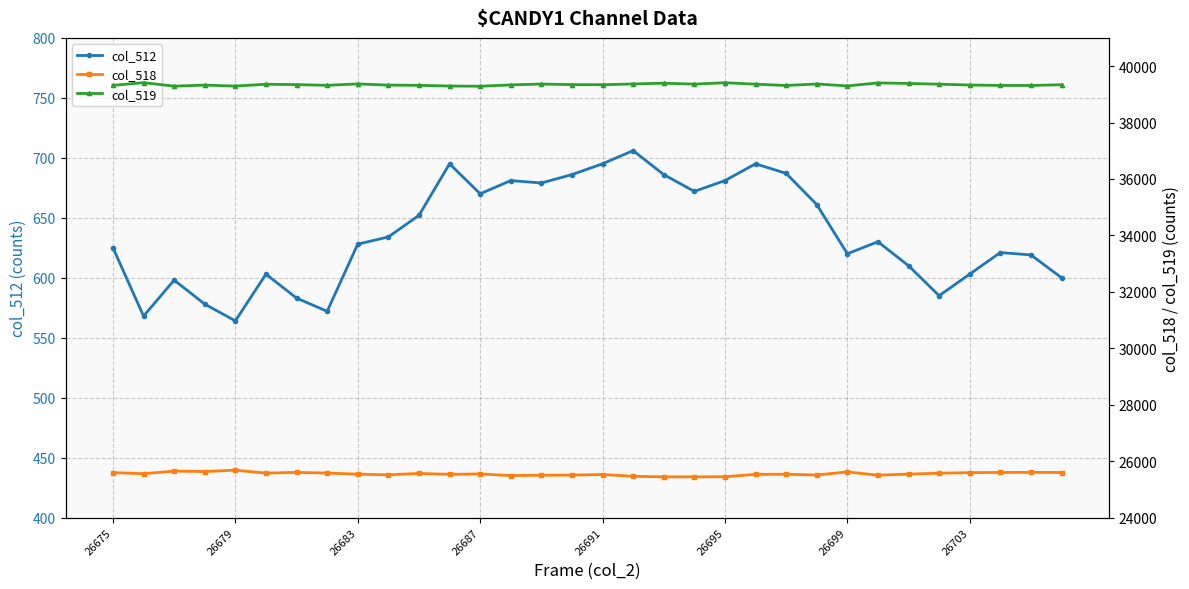

What is the value of the col_518 point at the 4th from the left?

25631